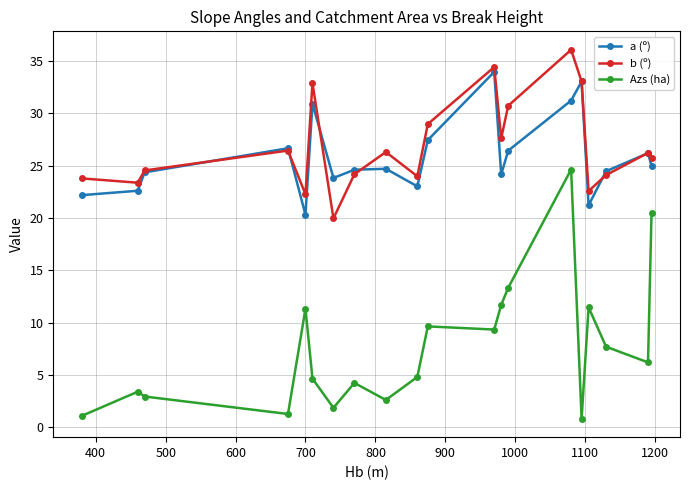

At how many categories does at least one series exceed 32?

4